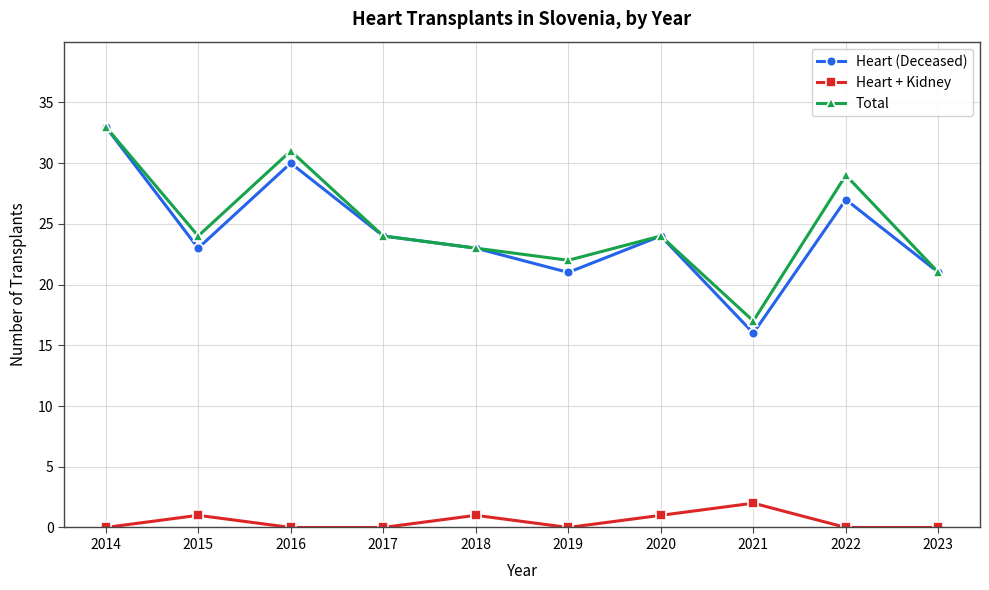

What are all the series names shown in the legend?

Heart (Deceased), Heart + Kidney, Total